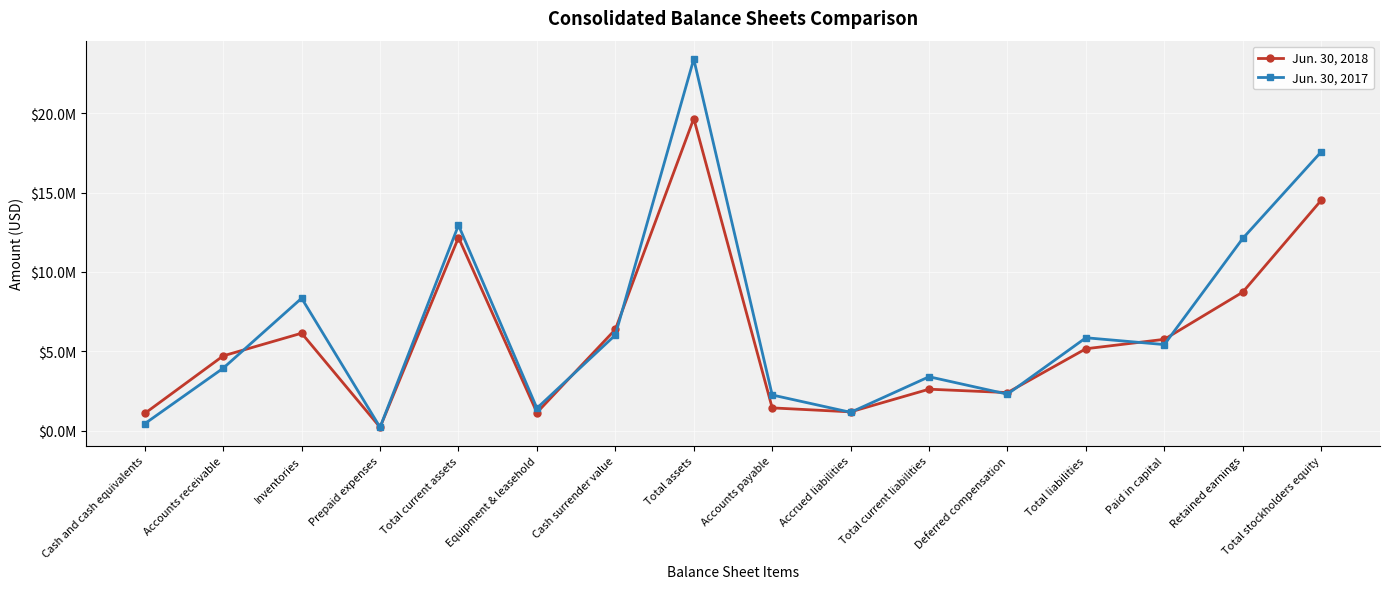

Rank the series by their average value, from highest to lowest.

Jun. 30, 2017, Jun. 30, 2018